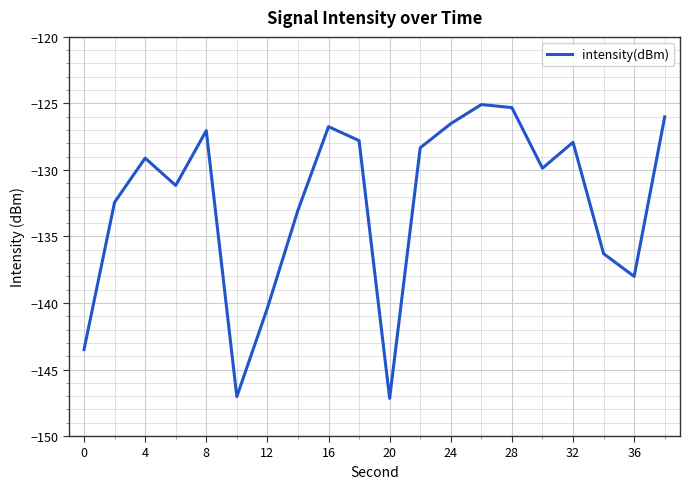

What is the maximum value shown in the chart?

-125.1